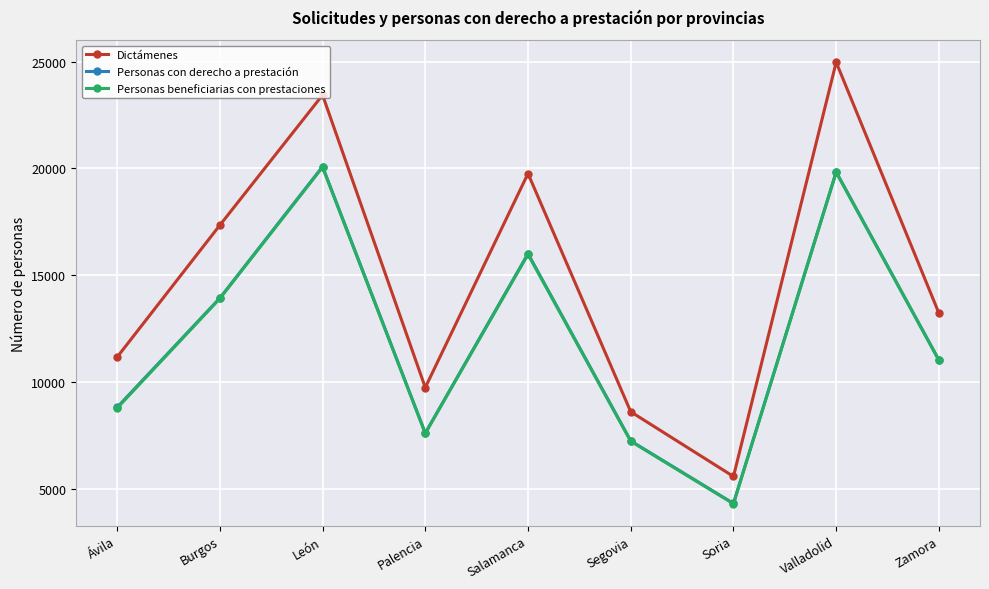

How many lines are shown in the chart?

3